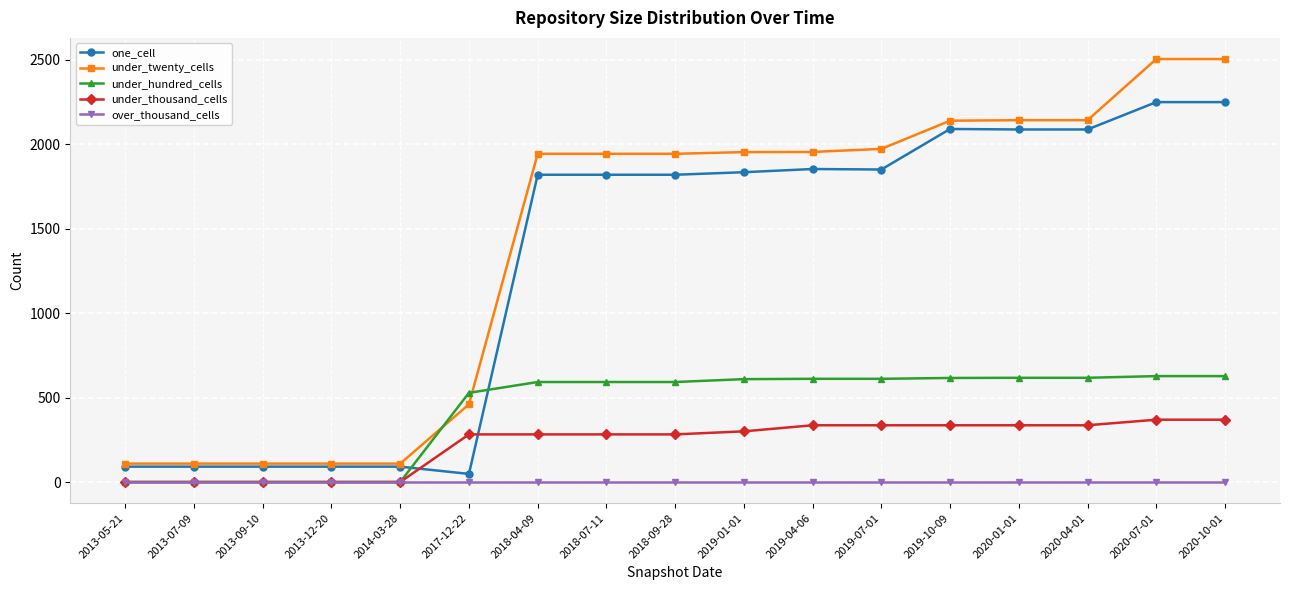

What is the label of the 7th point from the left?

2018-04-09